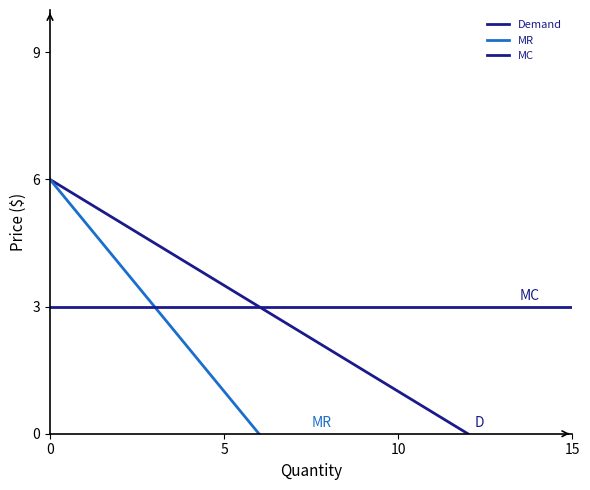

Is the value of MR at 3 greater than the value of Demand at 1?

No